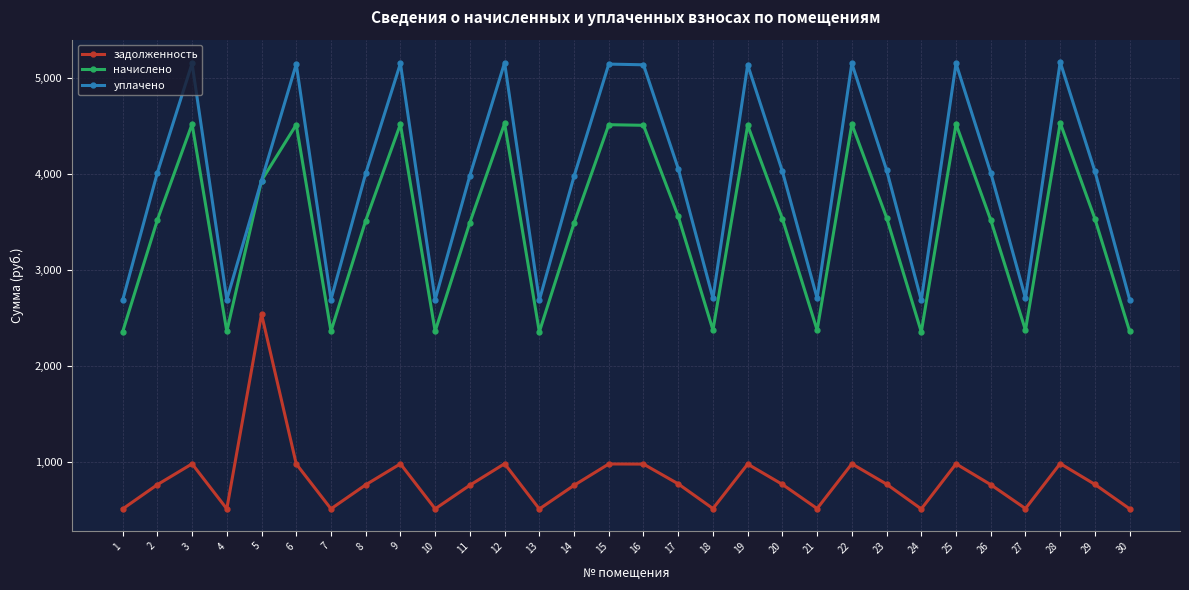

At which category does начислено reach its first local peak?

3